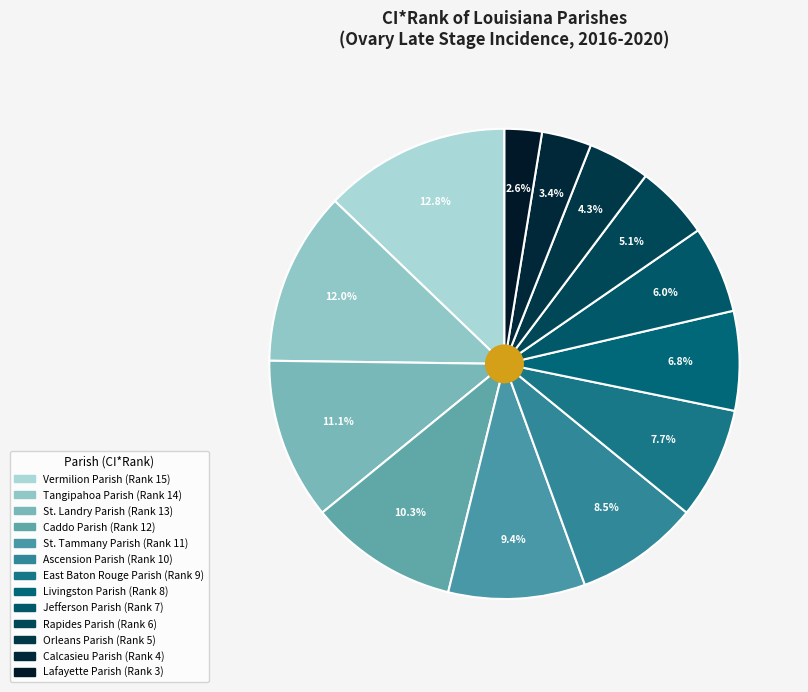

Rank the categories by value from highest to lowest.

Vermilion Parish, Tangipahoa Parish, St. Landry Parish, Caddo Parish, St. Tammany Parish, Ascension Parish, East Baton Rouge Parish, Livingston Parish, Jefferson Parish, Rapides Parish, Orleans Parish, Calcasieu Parish, Lafayette Parish